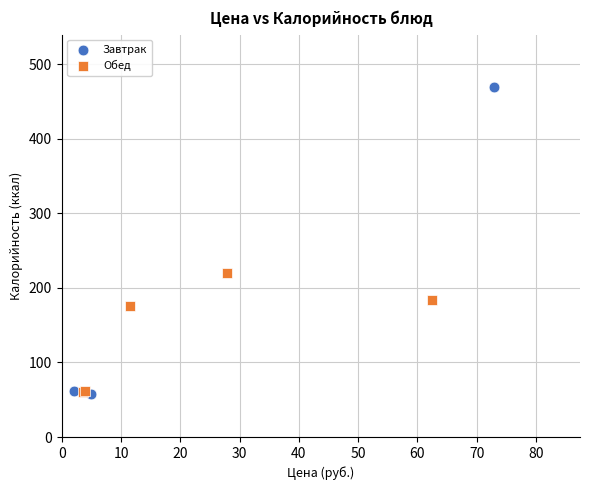

Which series has the largest Y range (max minus min)?

Завтрак